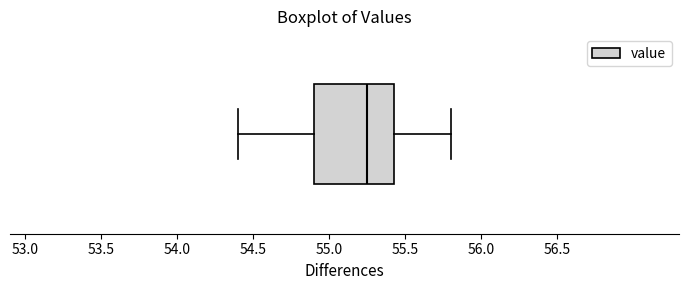

Transcribe this box plot: give where the median line is, the range the box spans, and where the two whiskers end, as read against the x-axis. The values are not printed on the chart, so give them approximately, as read against the axis.

median 55.25, box 54.90 to 55.45, whiskers 54.40 to 55.80